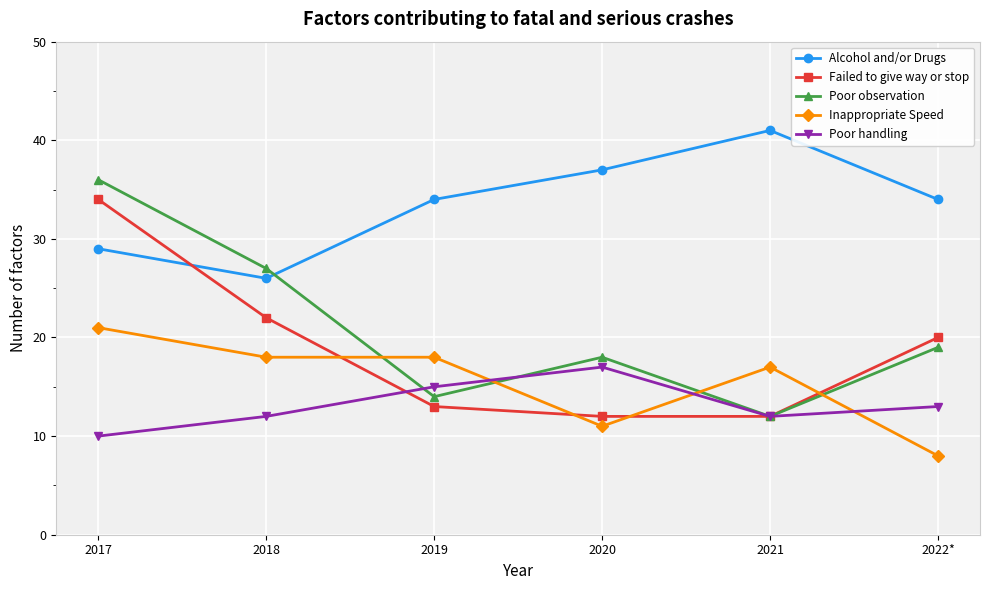

Reading right to left, extract all data points from this chart.

Alcohol and/or Drugs: 2022*=34	2021=41	2020=37	2019=34	2018=26	2017=29
Failed to give way or stop: 2022*=20	2021=12	2020=12	2019=13	2018=22	2017=34
Poor observation: 2022*=19	2021=12	2020=18	2019=14	2018=27	2017=36
Inappropriate Speed: 2022*=8	2021=17	2020=11	2019=18	2018=18	2017=21
Poor handling: 2022*=13	2021=12	2020=17	2019=15	2018=12	2017=10